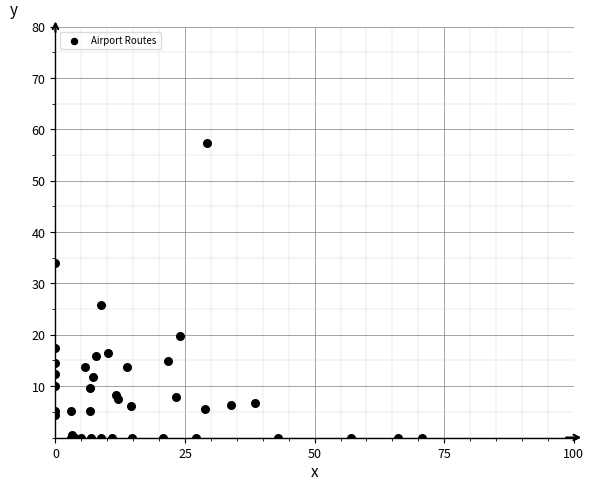

What Y value in the scatter plot is closest to 28?

25.8